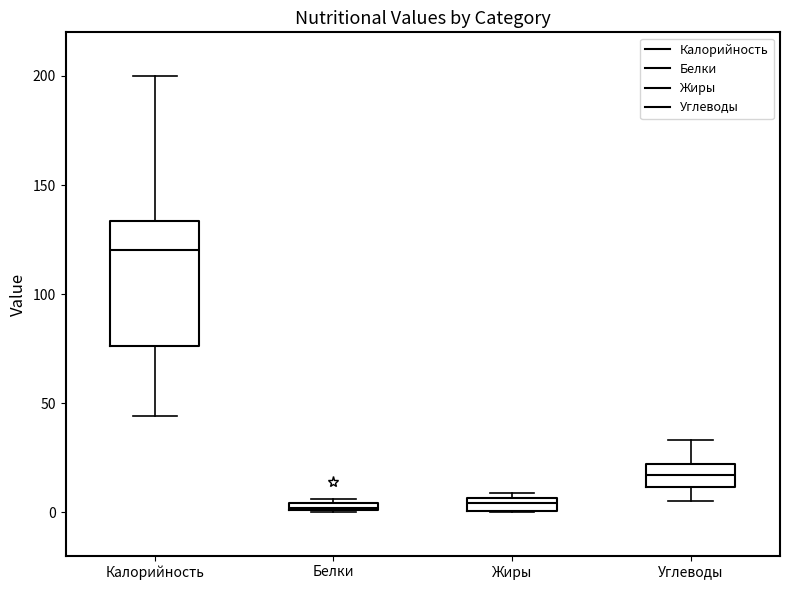

Comparing the boxes themselves (not the whiskers), which one is the tallest?

Калорийность